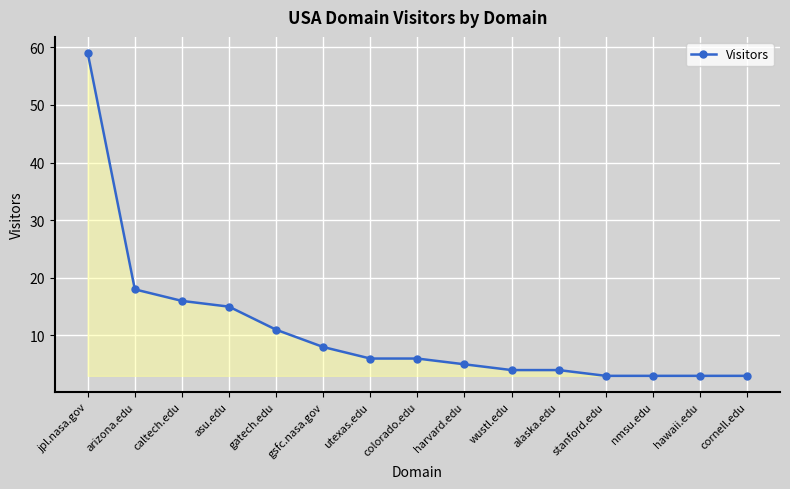

What is the difference between the maximum and minimum values?

56